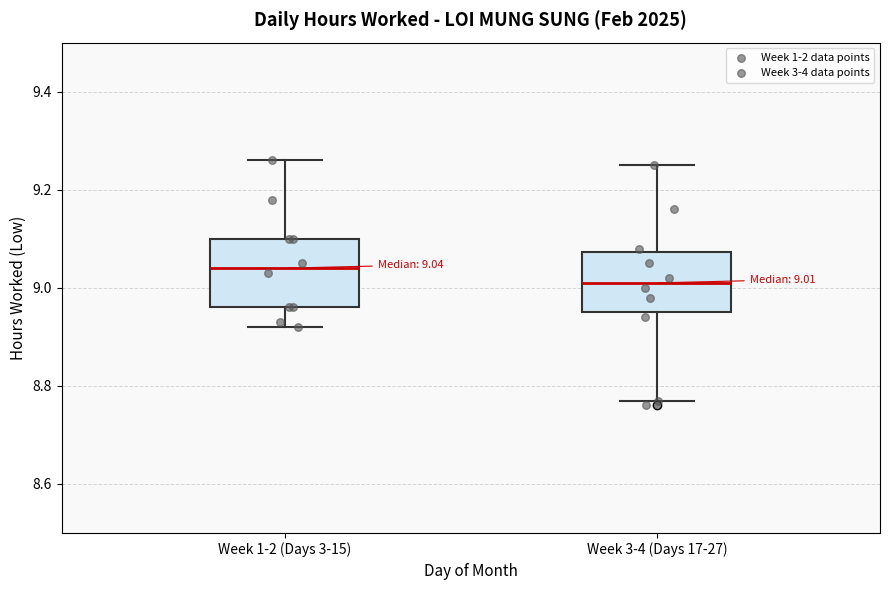

Which box's median line is the highest?

Week 1-2 (Days 3-15)